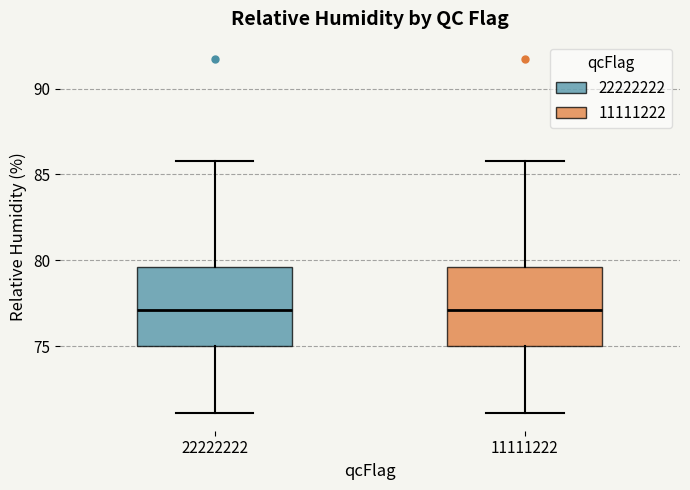

Where does the lower whisker of the box at x = 11111222 end on the y-axis? The values are not printed on the chart, so give them approximately, as read against the axis.

71.0